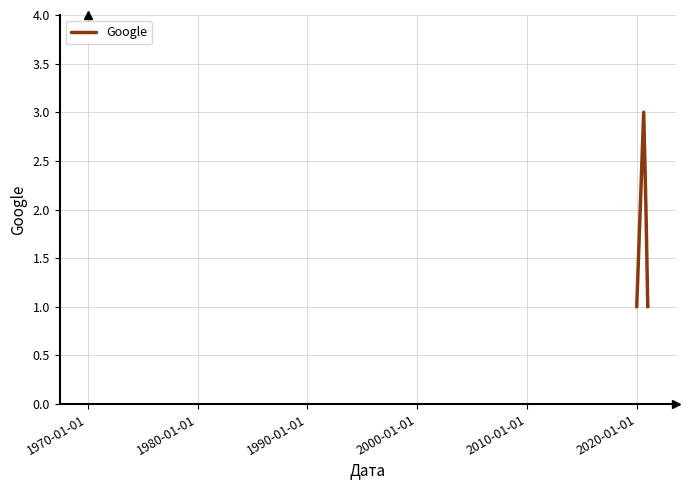

What is the sum of all values?

8